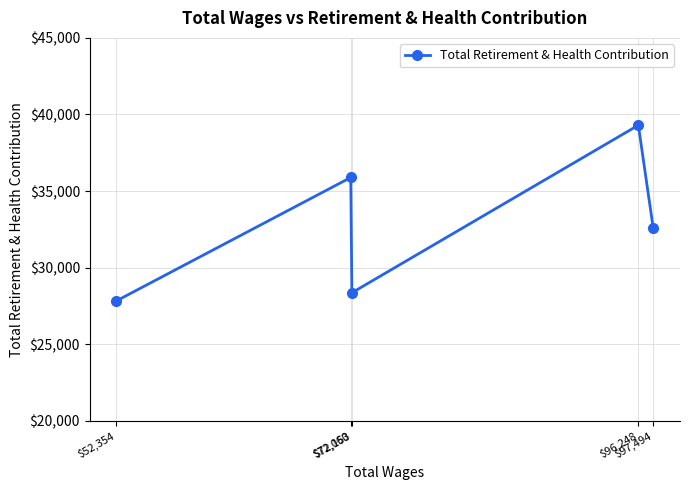

What is the smallest value displayed?

27838